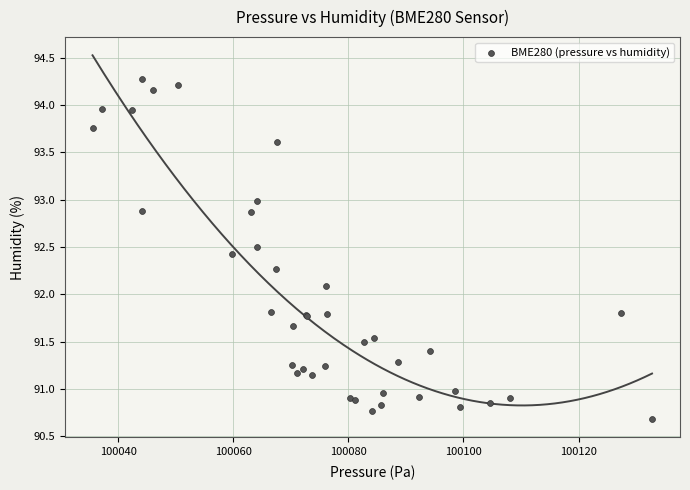

What Y value in the scatter plot is closest to 92?

92.1